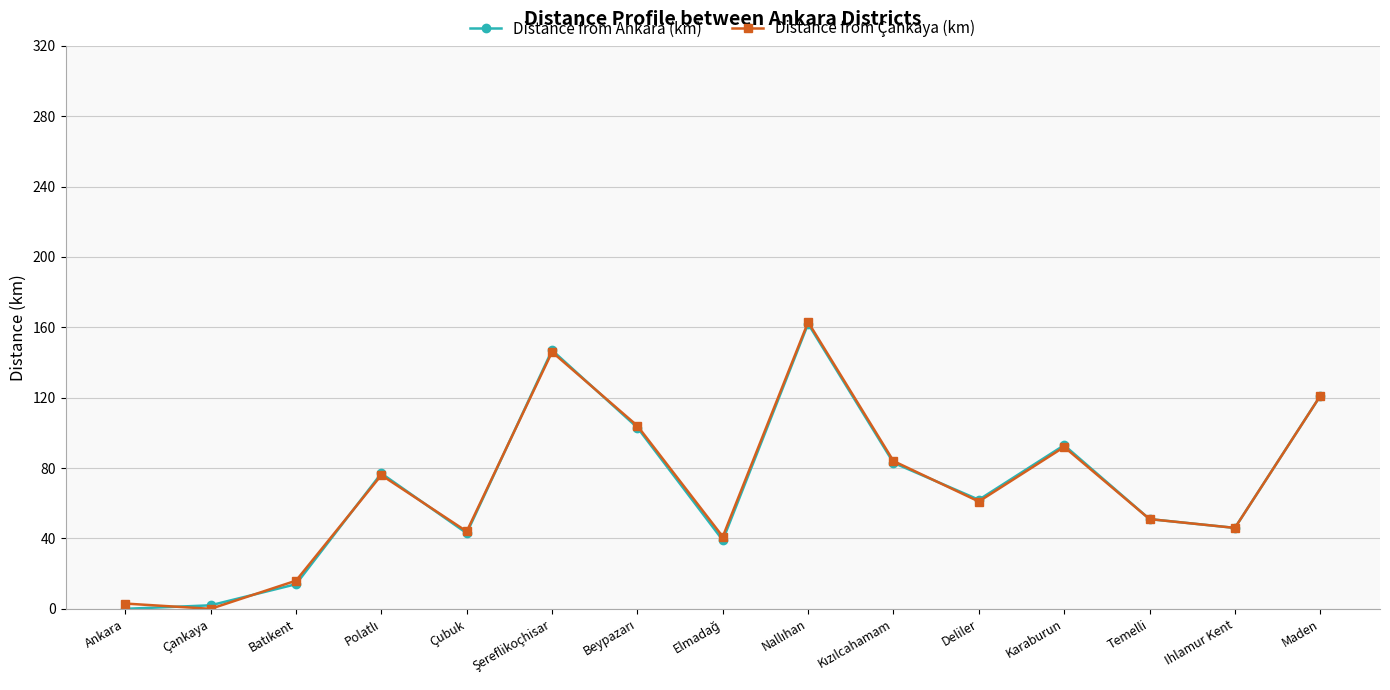

How many interior local peaks does the Distance from Çankaya (km) series have?

4